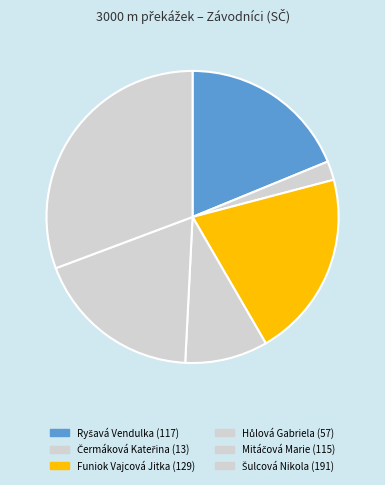

How many slices are in this pie chart?

6